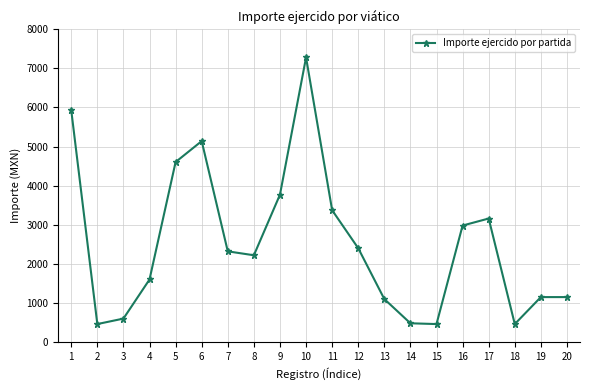

Is it true that the value at 13 is 1100.0?

True